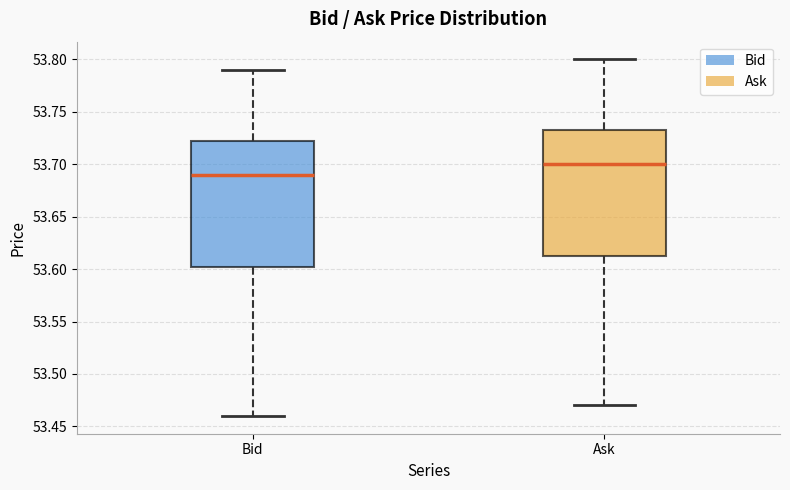

Where does the lower whisker of the box for Bid end on the y-axis? The values are not printed on the chart, so give them approximately, as read against the axis.

53.460